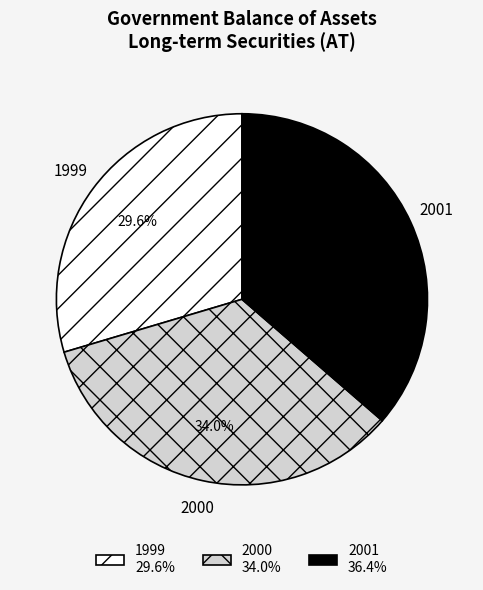

Is there any slice that represents more than half of the pie?

No